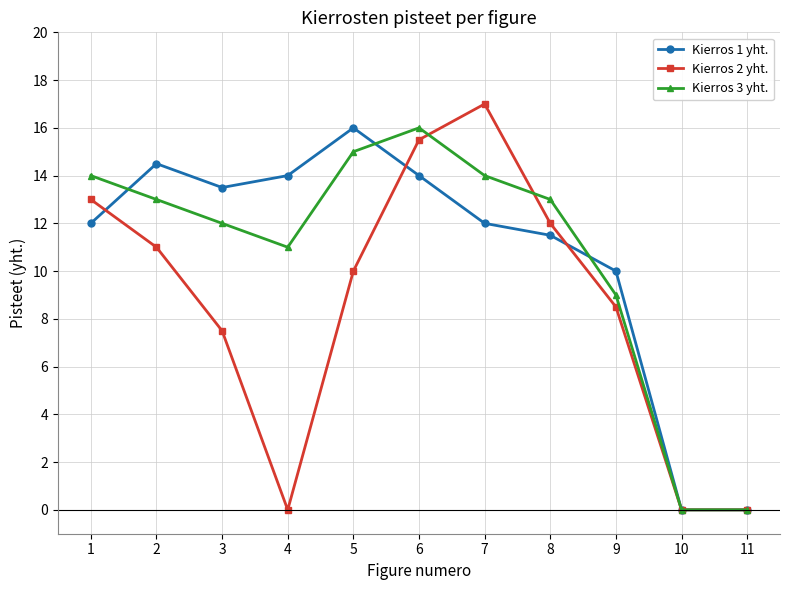

What is the greatest value displayed?

17.0